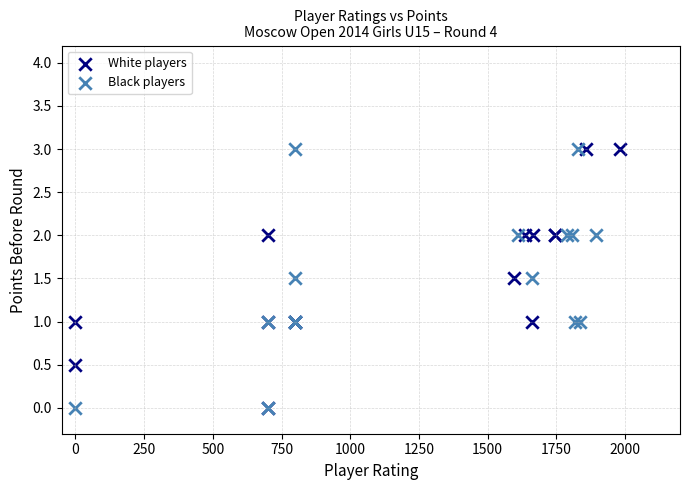

What are all the series names shown in the legend?

White players, Black players